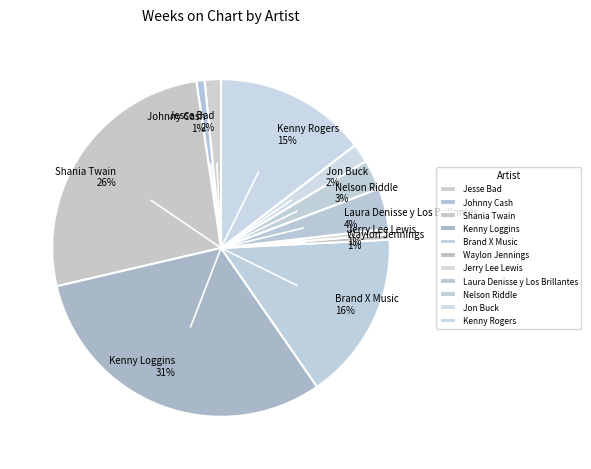

The Kenny Loggins slice represents 25% of the pie. True or false?

False